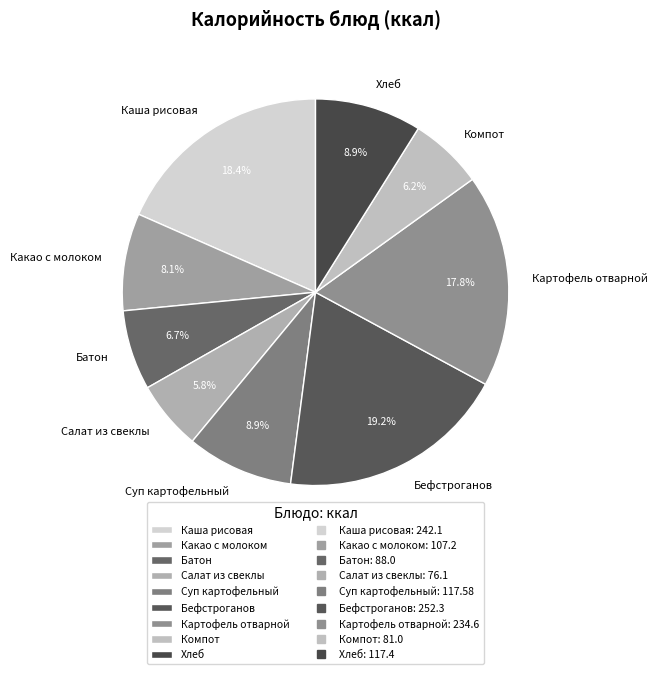

Count the number of slices in the pie.

9